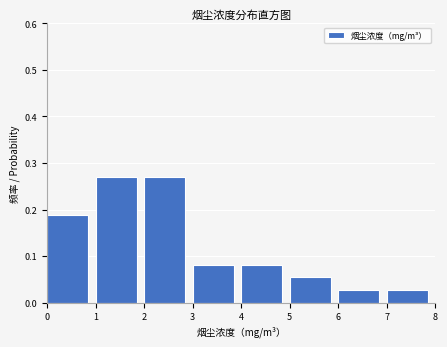

Reading left to right, transcribe this chart: for each bar, give the range it covers on the x-axis and its height. The values are not printed on the chart, so give them approximately, as read against the axis.

0 to 1: 0.19
1 to 2: 0.27
2 to 3: 0.27
3 to 4: 0.08
4 to 5: 0.08
5 to 6: 0.05
6 to 7: 0.03
7 to 8: 0.03